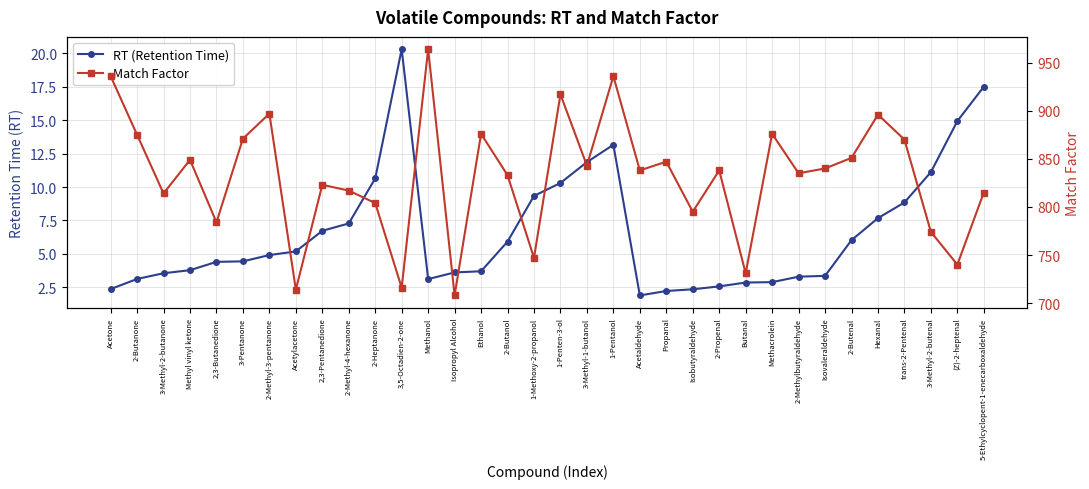

Reading left to right, list all the values displayed in this chart.

RT (Retention Time): 2.4	3.1	3.5	3.8	4.4	4.4	4.9	5.2	6.7	7.3	10.6	20.3	3.1	3.6	3.7	5.9	9.3	10.3	11.9	13.2	1.9	2.2	2.3	2.6	2.9	2.9	3.3	3.4	6.0	7.7	8.8	11.1	14.9	17.5
Match Factor: 936.0	875.0	814.0	849.0	784.0	871.0	897.0	714.0	823.0	817.0	804.0	716.0	964.0	708.0	876.0	833.0	747.0	917.0	843.0	936.0	838.0	847.0	795.0	838.0	731.0	876.0	835.0	840.0	851.0	896.0	870.0	774.0	740.0	815.0